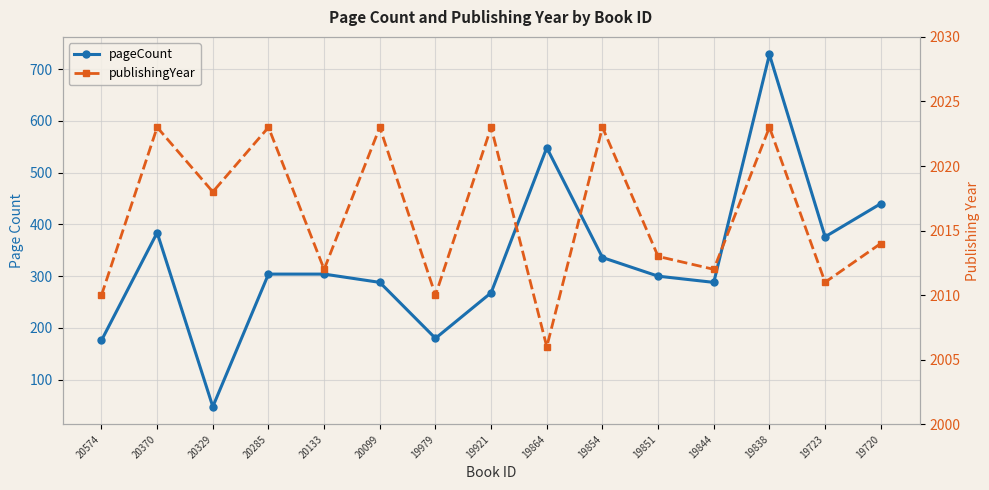

Which series has the largest total across all categories?

publishingYear